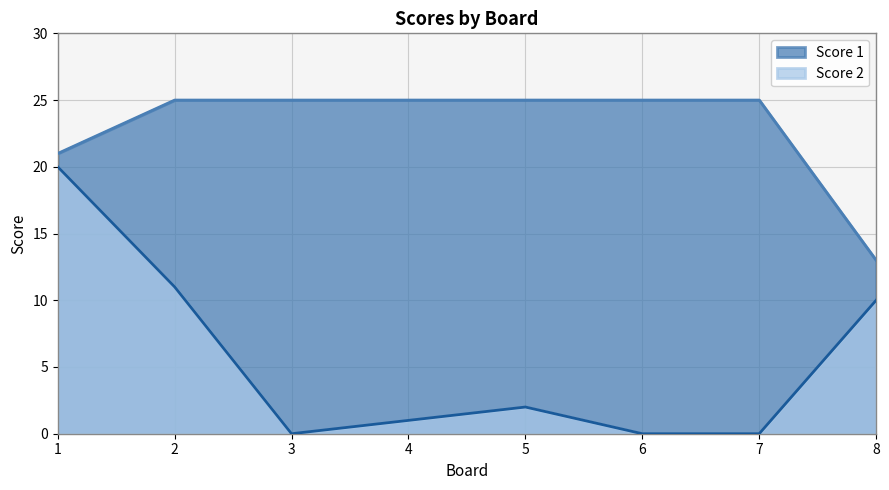

What value does the Score 2 series have at 8, to the nearest 10?

10